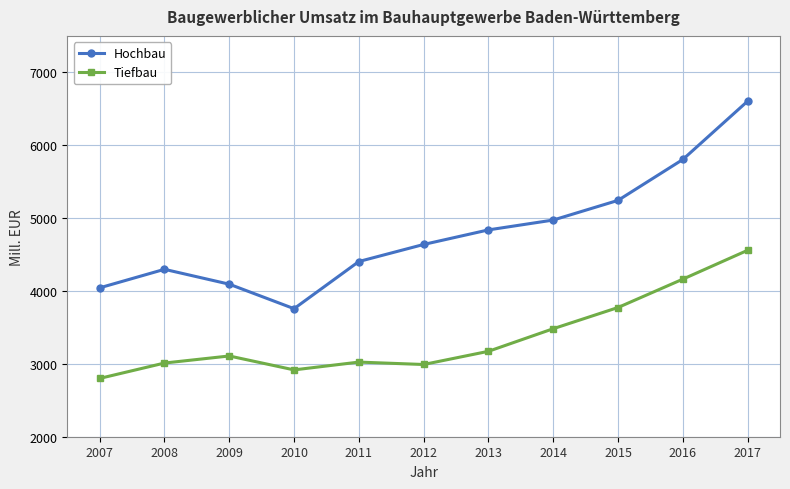

What is the difference between the Tiefbau values at 2010 and 2013?

255